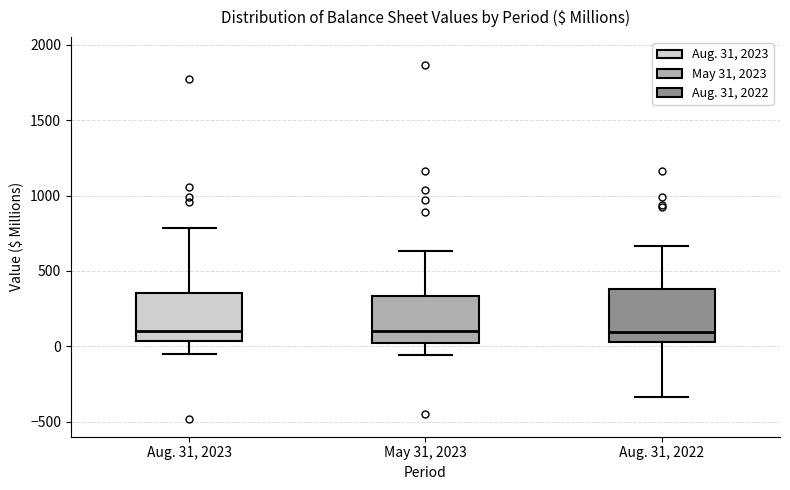

Reading left to right, transcribe this box plot: for each box, give where its median line is, the range the box spans, and where its two whiskers end, as read against the y-axis. The values are not printed on the chart, so give them approximately, as read against the axis.

Aug. 31, 2023: median 100, box 50 to 350, whiskers -50 to 800
May 31, 2023: median 100, box 0 to 350, whiskers -50 to 650
Aug. 31, 2022: median 100, box 50 to 400, whiskers -350 to 650